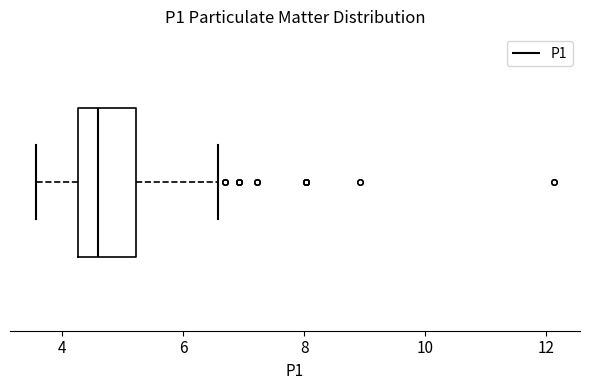

Where does the right whisker of the box end on the x-axis? The values are not printed on the chart, so give them approximately, as read against the axis.

6.6